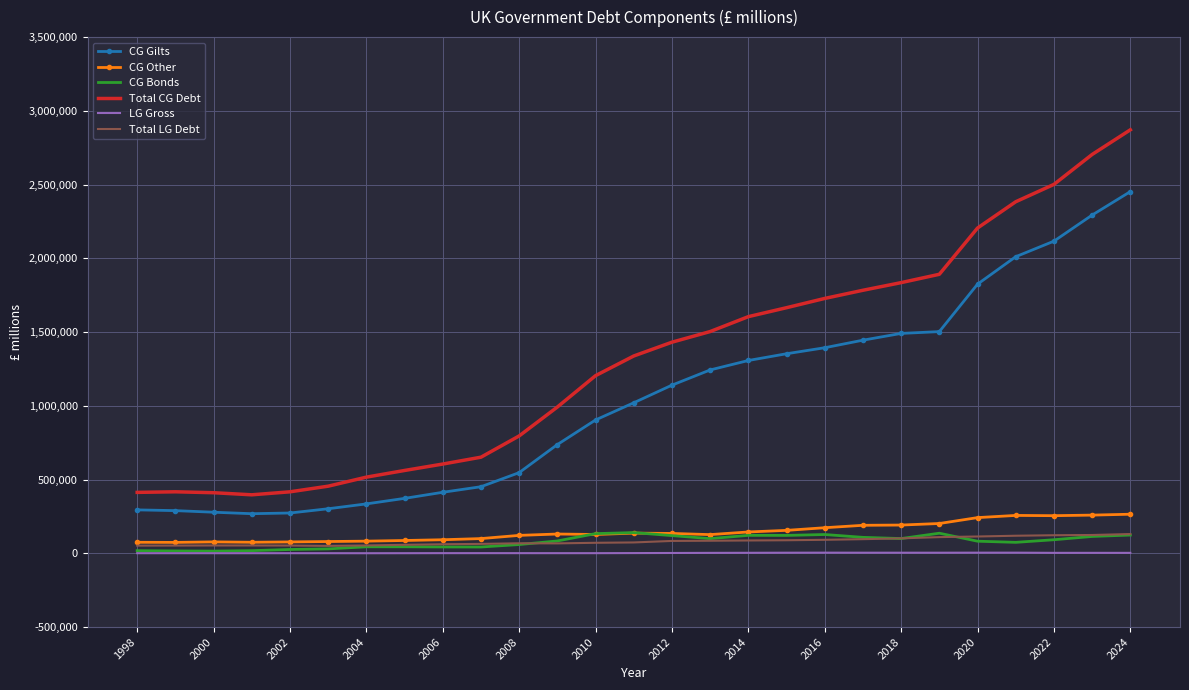

What are all the series names shown in the legend?

CG Gilts, CG Other, CG Bonds, Total CG Debt, LG Gross, Total LG Debt